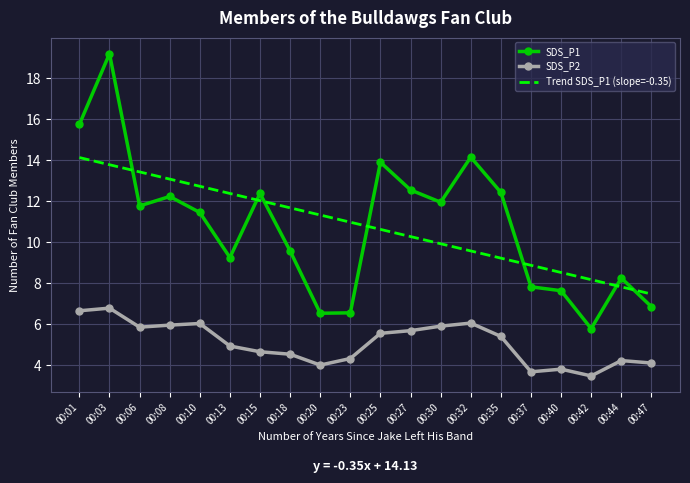

What is the difference between the maximum and second lowest values in the SDS_P1 series?

12.7